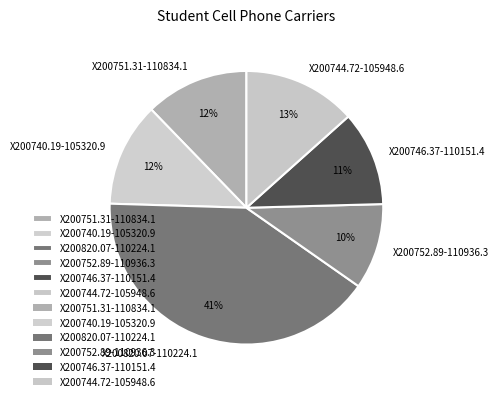

Is there a majority slice in this chart?

No